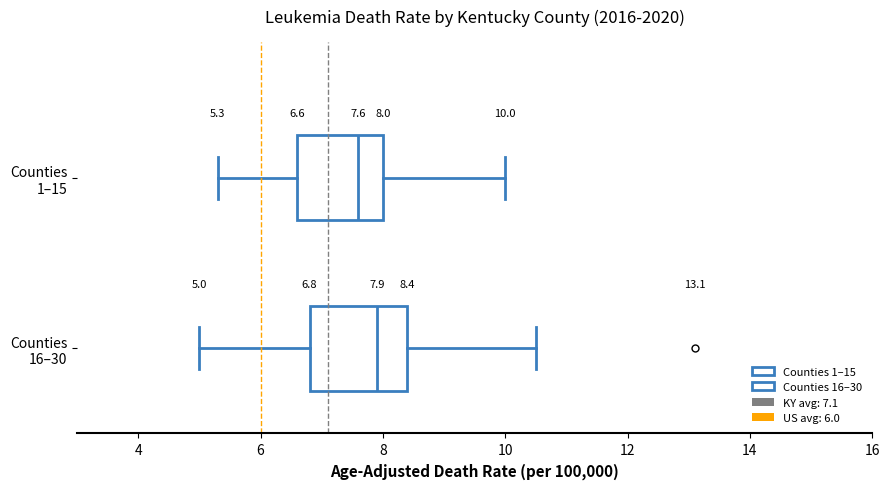

Which box is the widest, from its left edge to its right edge?

Counties 16–30